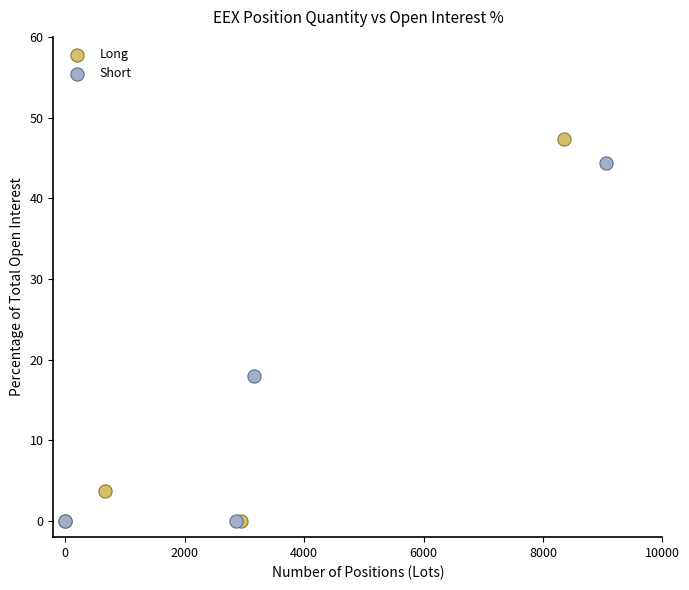

Which series contains the highest Y value?

Long